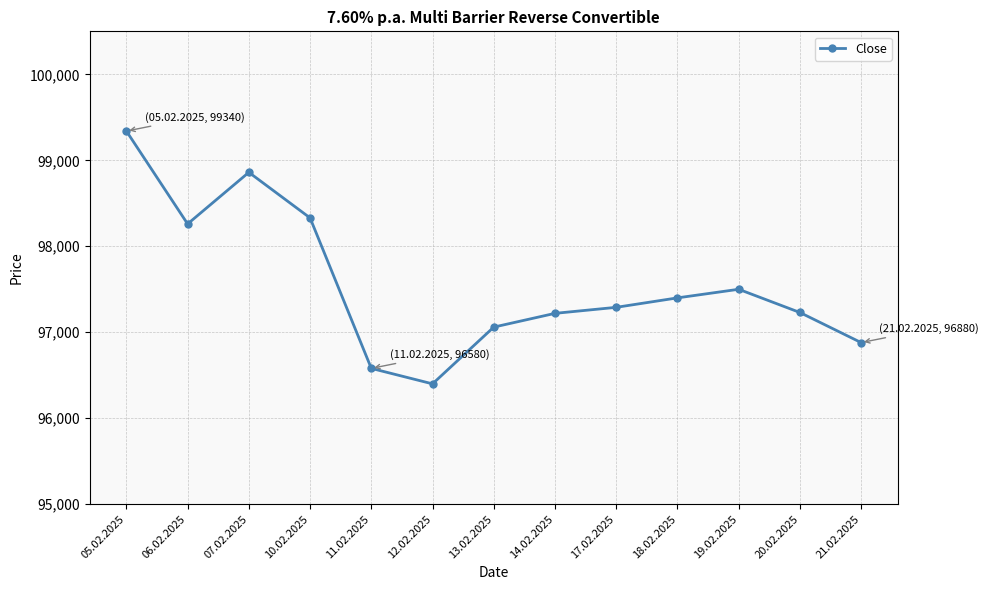

Read the value at 12.02.2025.

96400